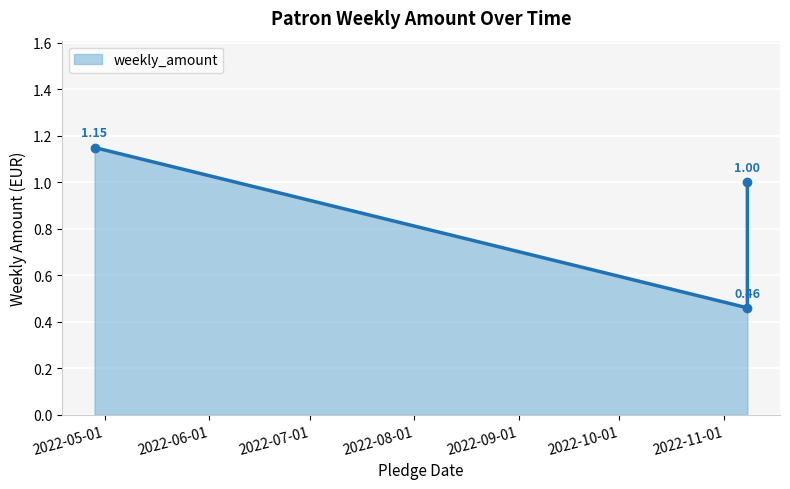

Is it true that the value at 2022-04-28 is 1.1?

True